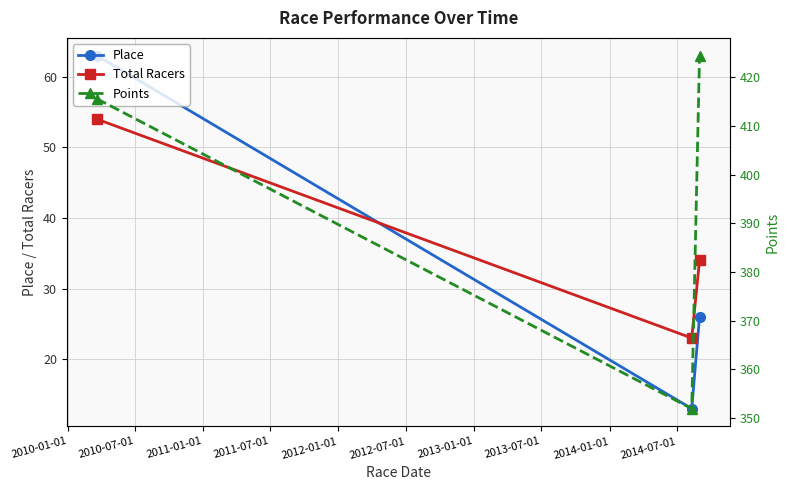

What is the difference between the second highest and minimum values in the Place series?

13